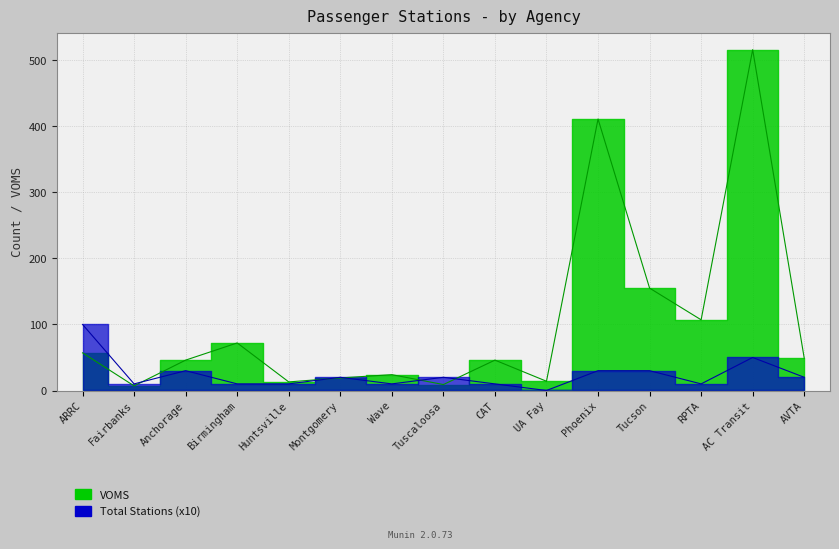

Which series has the largest total across all categories?

VOMS